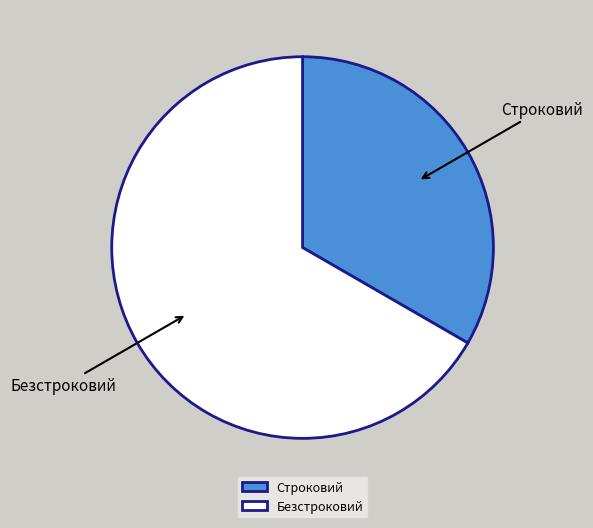

True or false: Безстроковий accounts for 73% of the total.

False